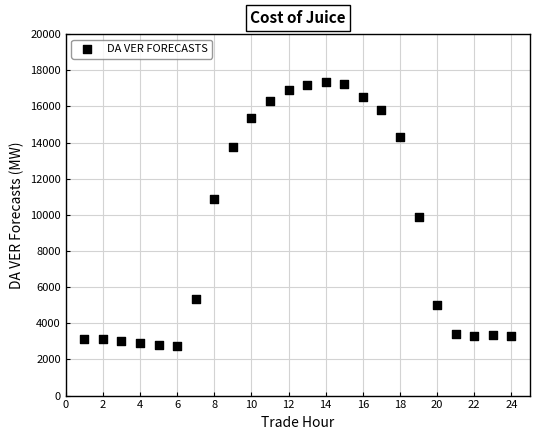

What is the range of X values (max minus min)?

23.0